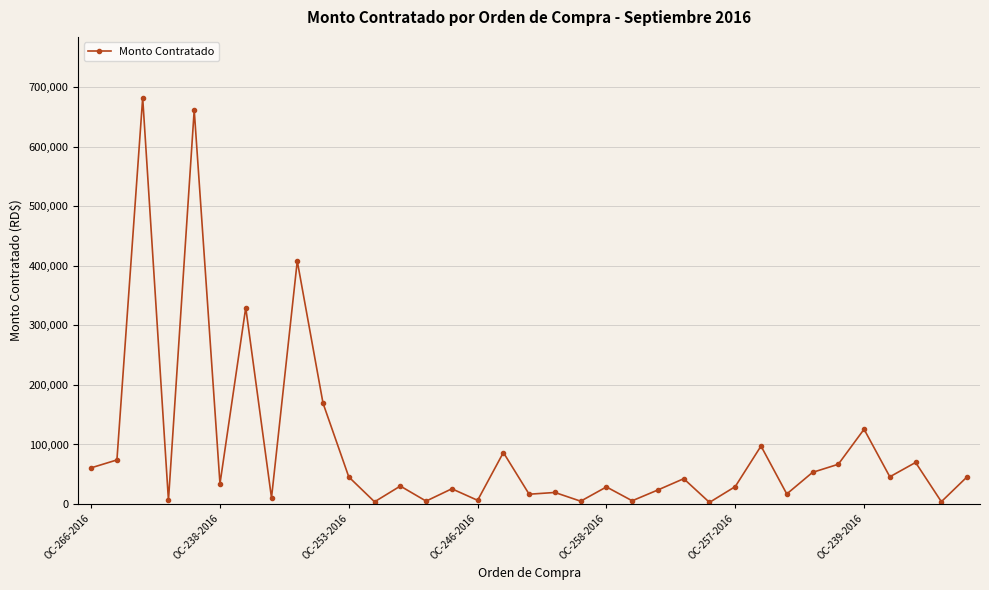

True or false: there are more than 2 points higher than both neighbors.

True